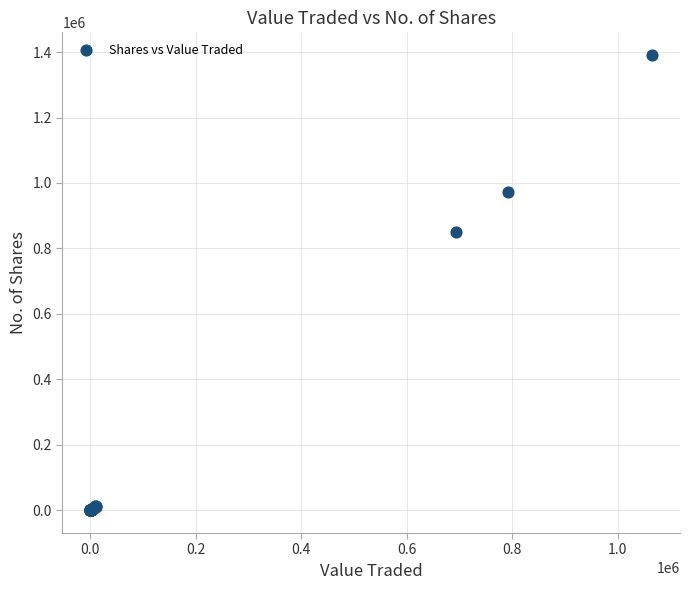

What Y value in the scatter plot is closest to 695375?

850334